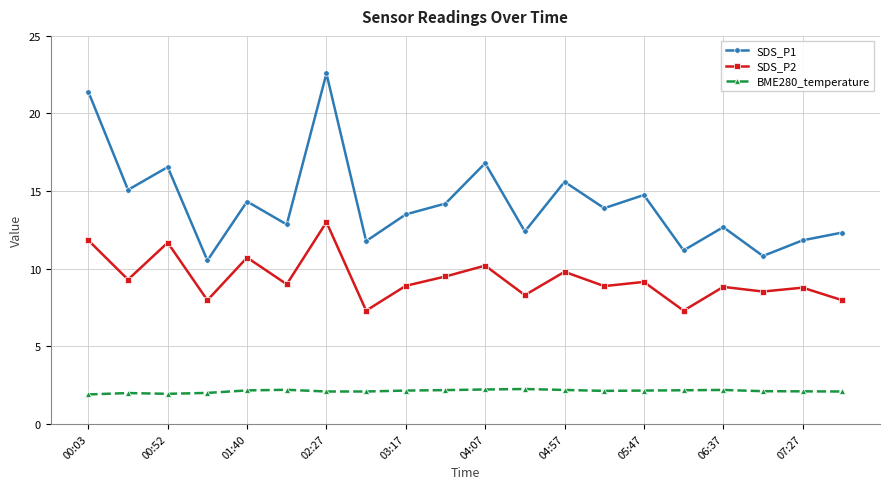

What is the value of the SDS_P2 point at the 12th from the left?

8.3